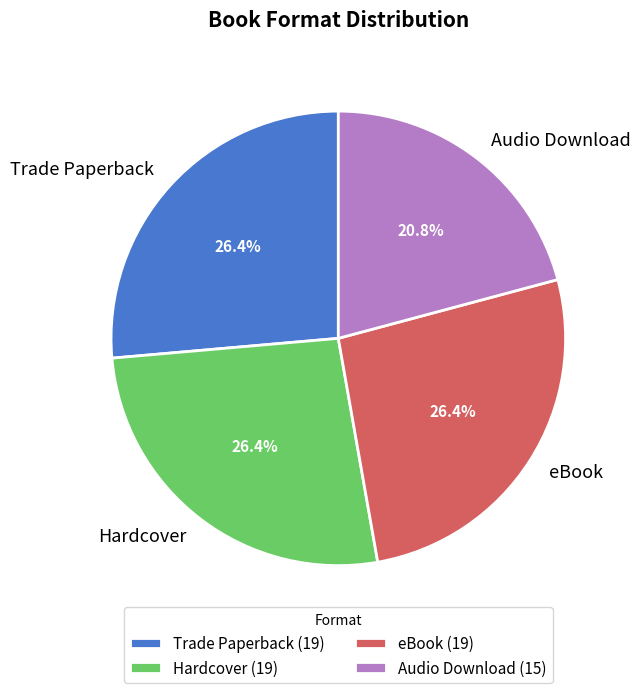

What percentage is the Trade Paperback slice, to the nearest percent?

26%